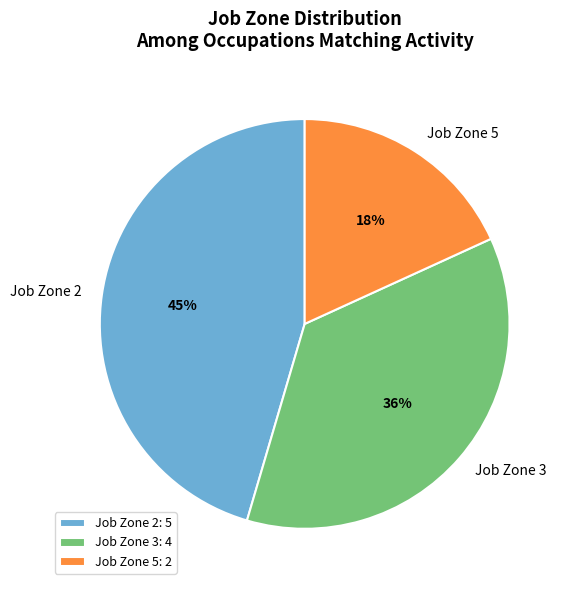

What percentage is the Job Zone 5 slice, to the nearest percent?

18%